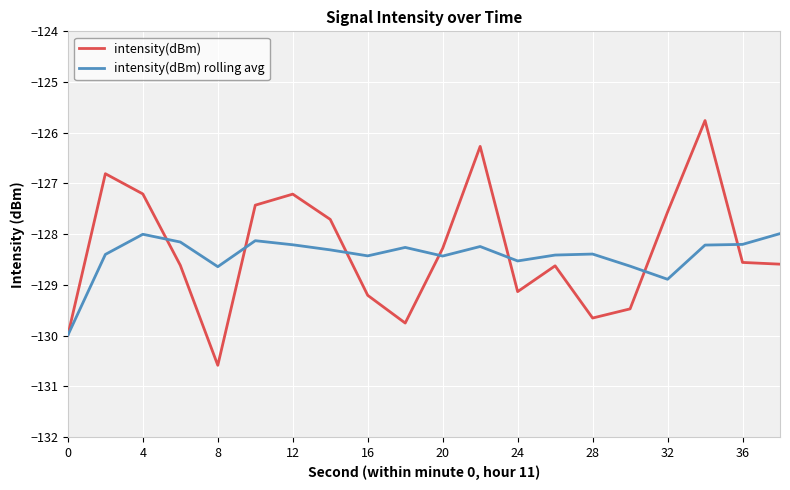

Which series has the widest spread of values?

intensity(dBm)